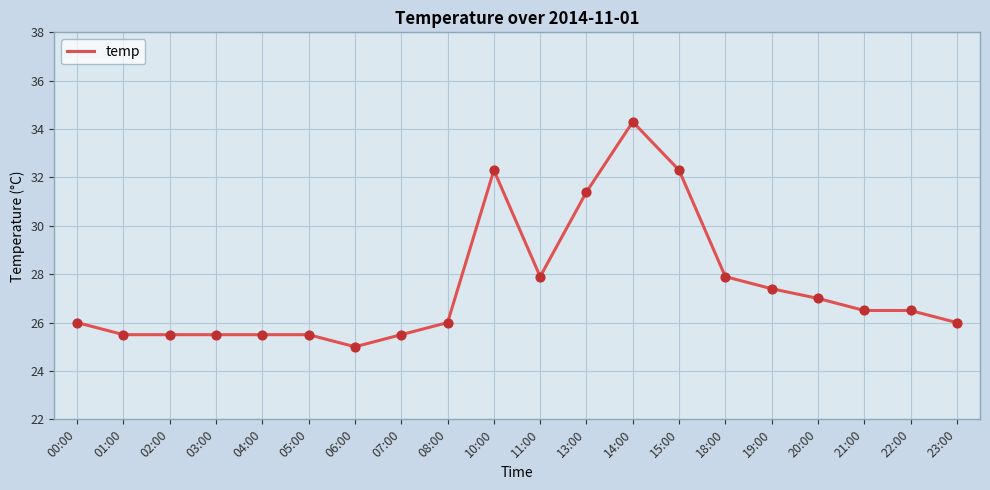

Approximately how many times larger is the value at 22:00 compared to 20:00?

1.0